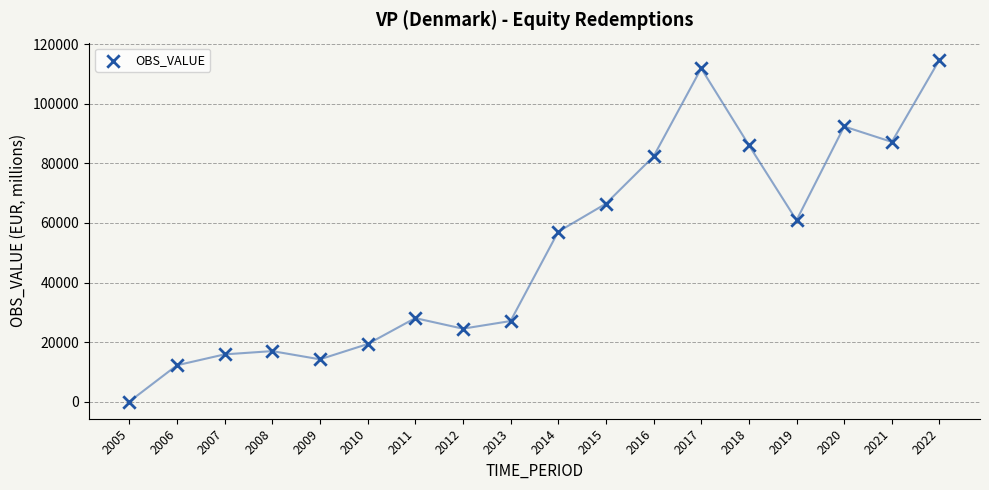

What is the range of X values (max minus min)?

17.0